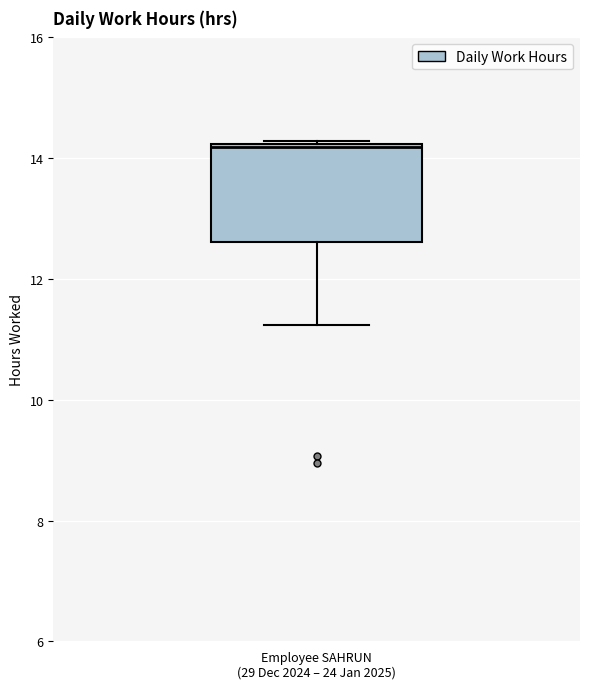

Read this box plot against the y-axis: the position of the median line, the range covered by the box, and the ends of both whiskers. The values are not printed on the chart, so give them approximately, as read against the axis.

median 14.2, box 12.6 to 14.2, whiskers 11.2 to 14.2